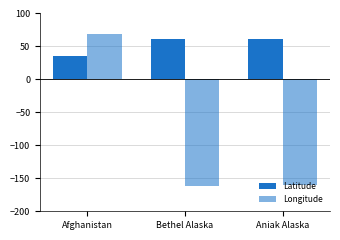

Is the value of Latitude at Aniak Alaska greater than the value of Longitude at Aniak Alaska?

Yes